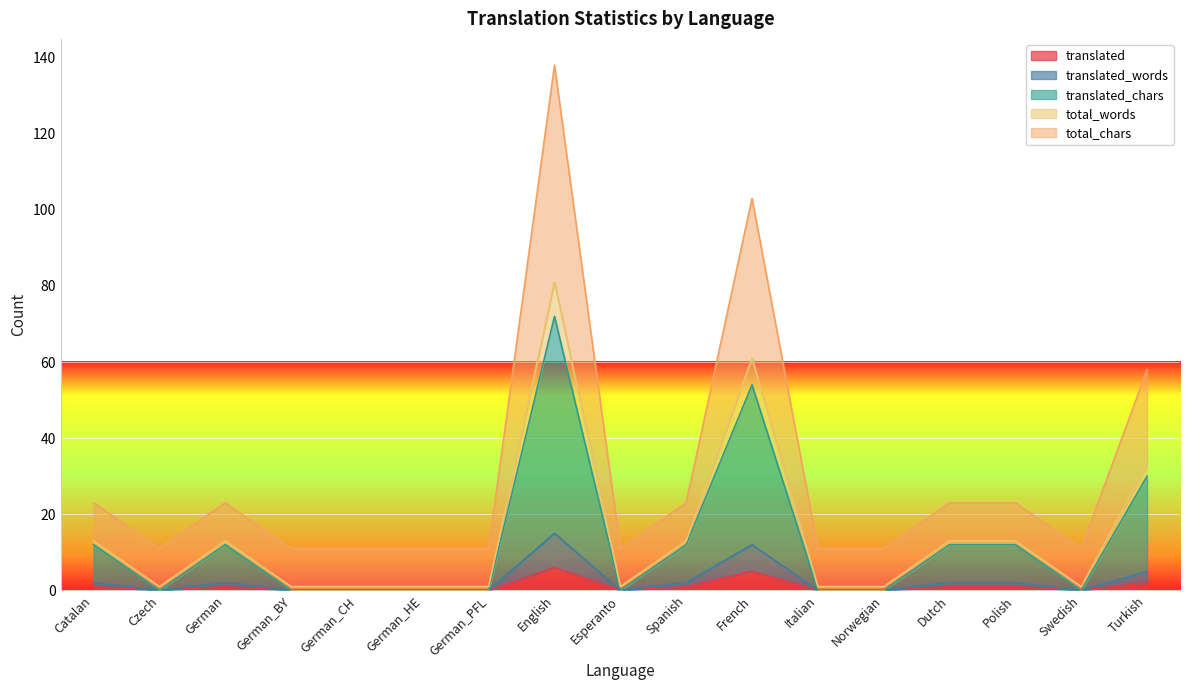

What is the maximum value for translated?

6